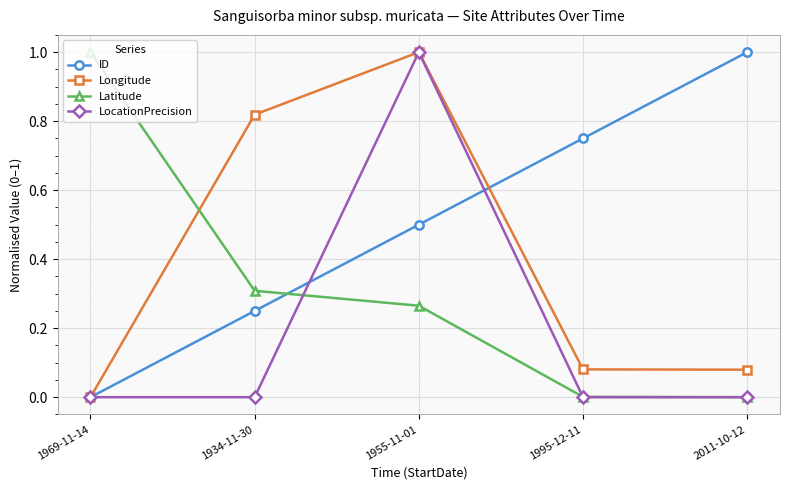

What is the maximum value shown in the chart?

1.0